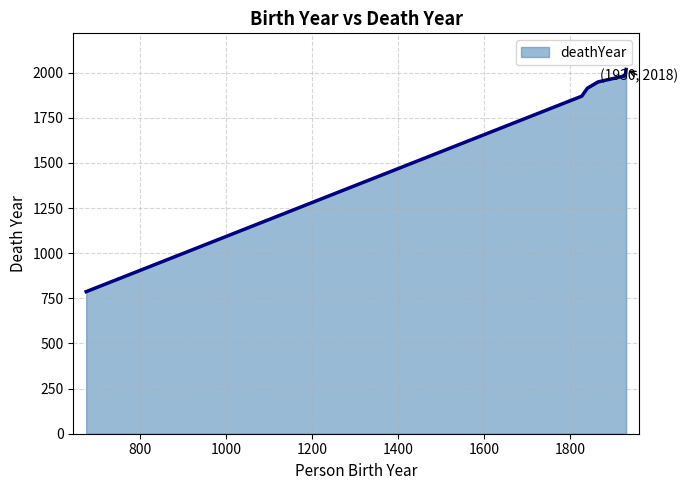

What is the smallest value displayed?

787